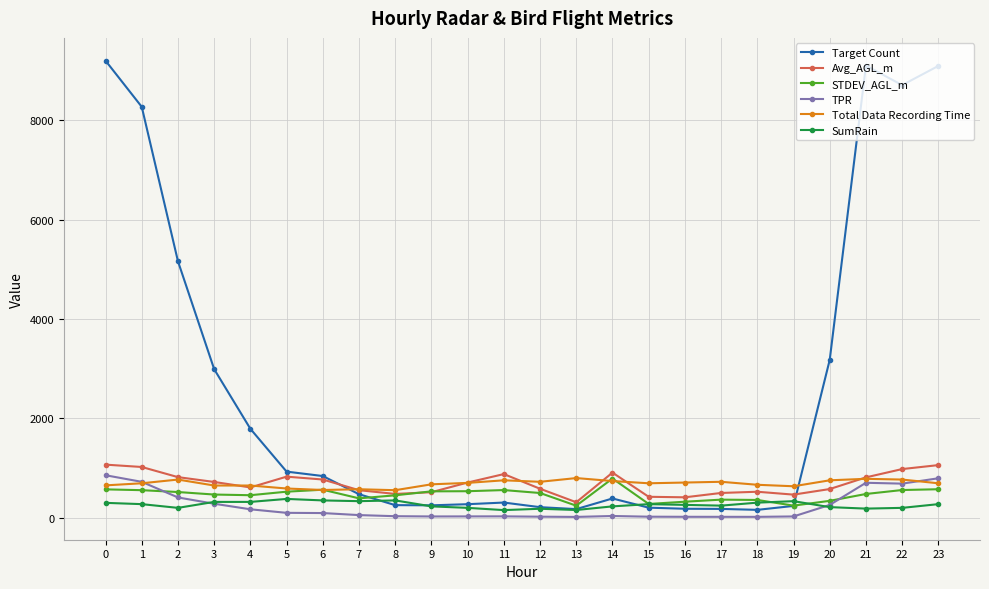

At 23, list the series in order from largest to smallest.

Target Count, Avg_AGL_m, TPR, Total Data Recording Time, STDEV_AGL_m, SumRain